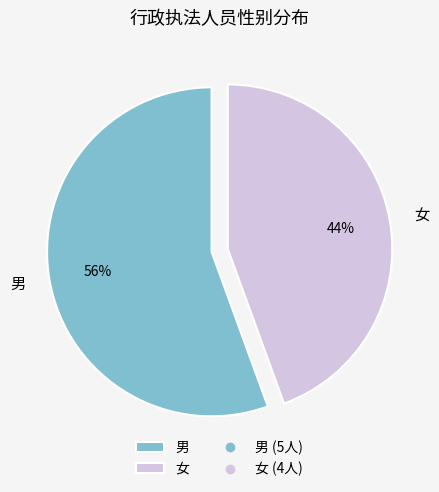

What percentage is the 男 slice, to the nearest percent?

56%